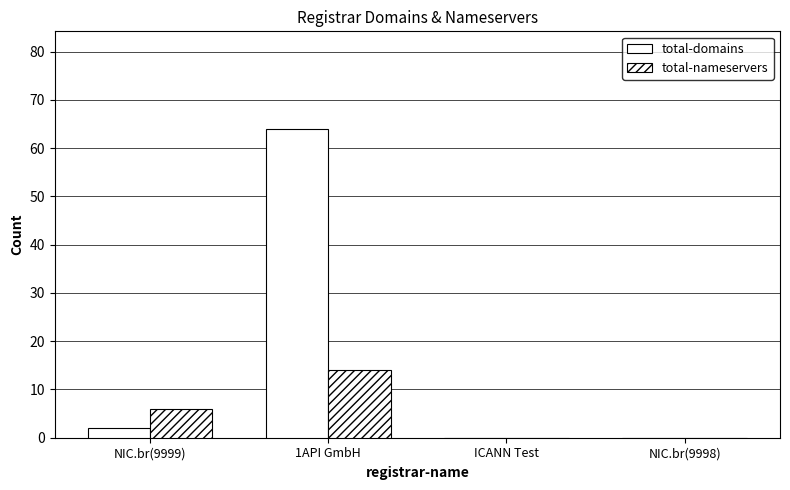

Count the number of data series in this chart.

2